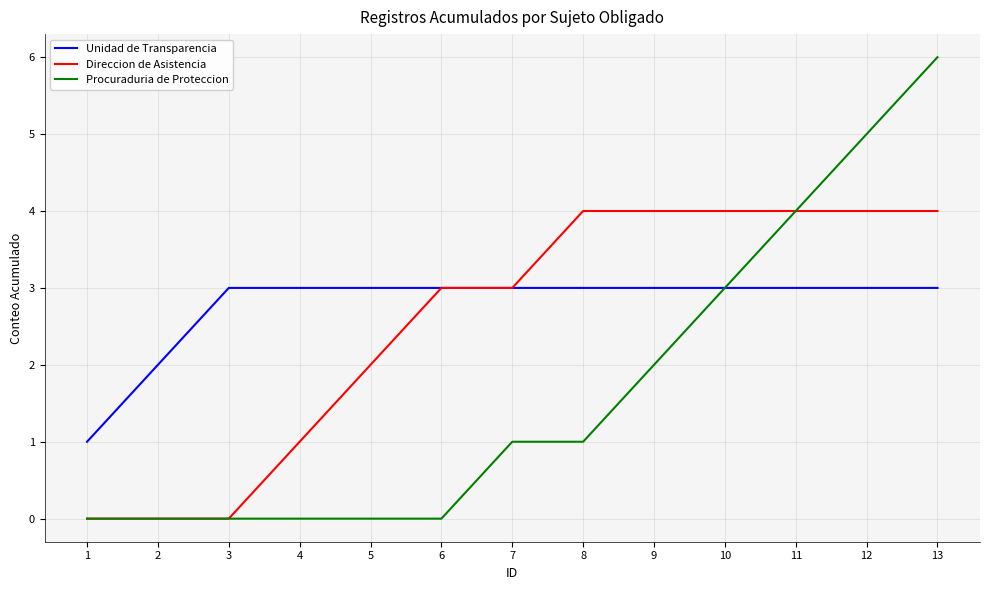

List the series in order of their overall mean, highest first.

Unidad de Transparencia, Direccion de Asistencia, Procuraduria de Proteccion